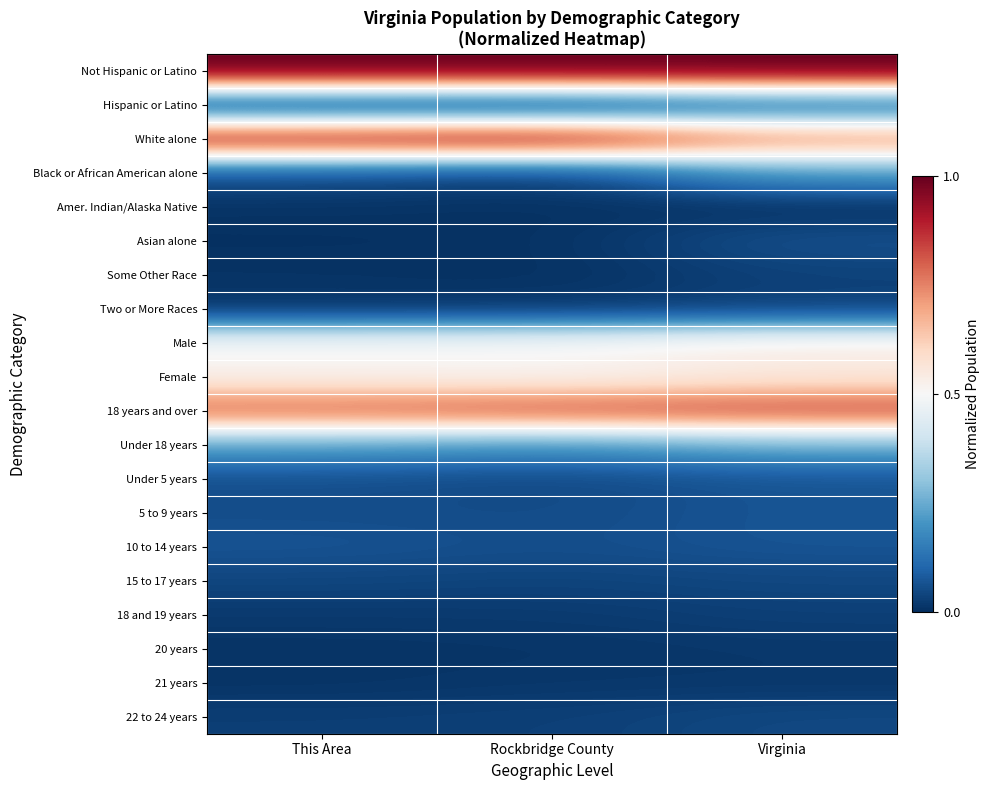

Reading right to left, what are all the values shown in this chart?

Not Hispanic or Latino: Virginia=1.0	Rockbridge County=1.0	This Area=1.0
Hispanic or Latino: Virginia=0.1	Rockbridge County=0.0	This Area=0.0
White alone: Virginia=0.7	Rockbridge County=1.0	This Area=0.9
Black or African American alone: Virginia=0.2	Rockbridge County=0.0	This Area=0.1
Amer. Indian/Alaska Native: Virginia=0.0	Rockbridge County=0.0	This Area=0.0
Asian alone: Virginia=0.1	Rockbridge County=0.0	This Area=0.0
Some Other Race: Virginia=0.0	Rockbridge County=0.0	This Area=0.0
Two or More Races: Virginia=0.0	Rockbridge County=0.0	This Area=0.0
Male: Virginia=0.5	Rockbridge County=0.5	This Area=0.5
Female: Virginia=0.6	Rockbridge County=0.5	This Area=0.5
18 years and over: Virginia=0.8	Rockbridge County=0.8	This Area=0.8
Under 18 years: Virginia=0.3	Rockbridge County=0.2	This Area=0.2
Under 5 years: Virginia=0.1	Rockbridge County=0.0	This Area=0.1
5 to 9 years: Virginia=0.1	Rockbridge County=0.1	This Area=0.1
10 to 14 years: Virginia=0.1	Rockbridge County=0.1	This Area=0.1
15 to 17 years: Virginia=0.0	Rockbridge County=0.0	This Area=0.0
18 and 19 years: Virginia=0.0	Rockbridge County=0.0	This Area=0.0
20 years: Virginia=0.0	Rockbridge County=0.0	This Area=0.0
21 years: Virginia=0.0	Rockbridge County=0.0	This Area=0.0
22 to 24 years: Virginia=0.0	Rockbridge County=0.0	This Area=0.0